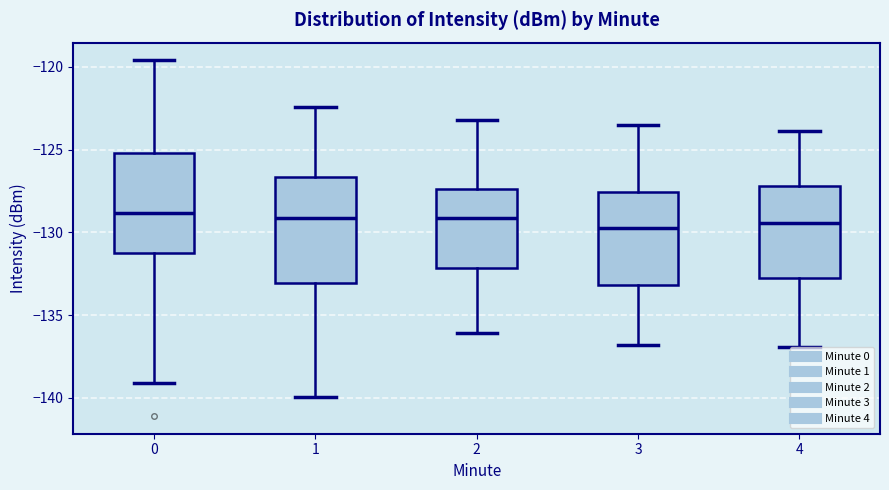

Where does the lower whisker of the box at x = 0 end on the y-axis? The values are not printed on the chart, so give them approximately, as read against the axis.

-139.0